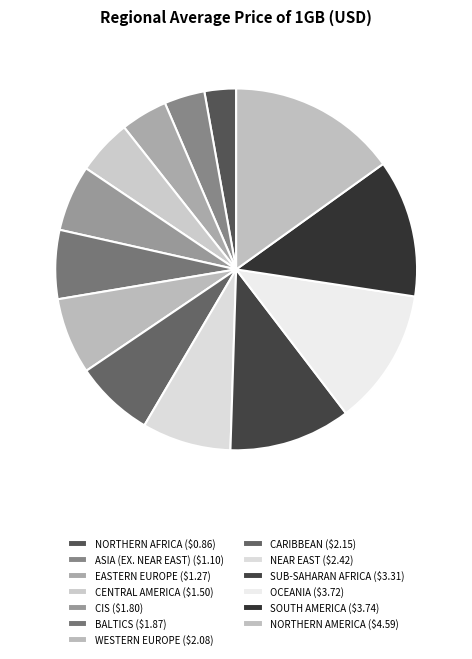

To the nearest percent, what percentage of the pie is OCEANIA?

12%